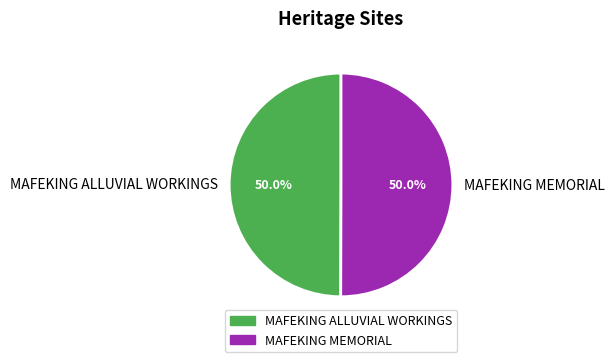

What portion of the pie excludes MAFEKING MEMORIAL?

50.0%